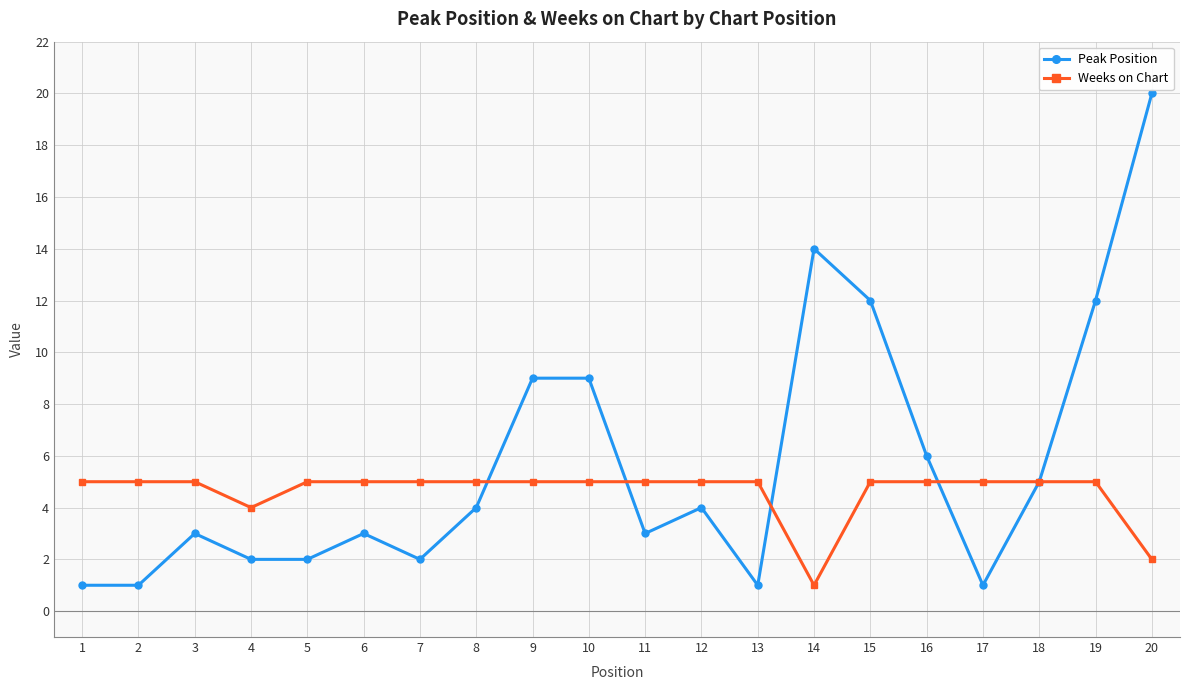

Which series has the largest total across all categories?

Peak Position